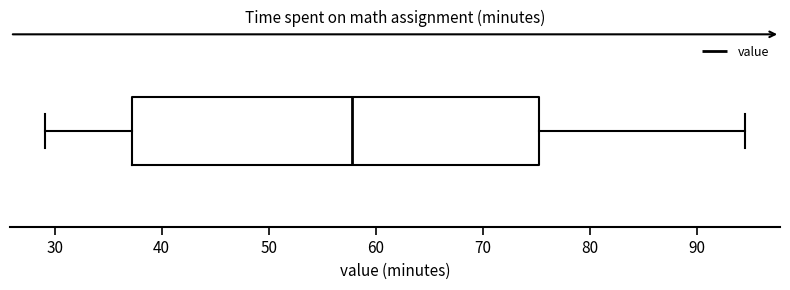

Transcribe this box plot: give where the median line is, the range the box spans, and where the two whiskers end, as read against the x-axis. The values are not printed on the chart, so give them approximately, as read against the axis.

median 58, box 37 to 75, whiskers 29 to 95